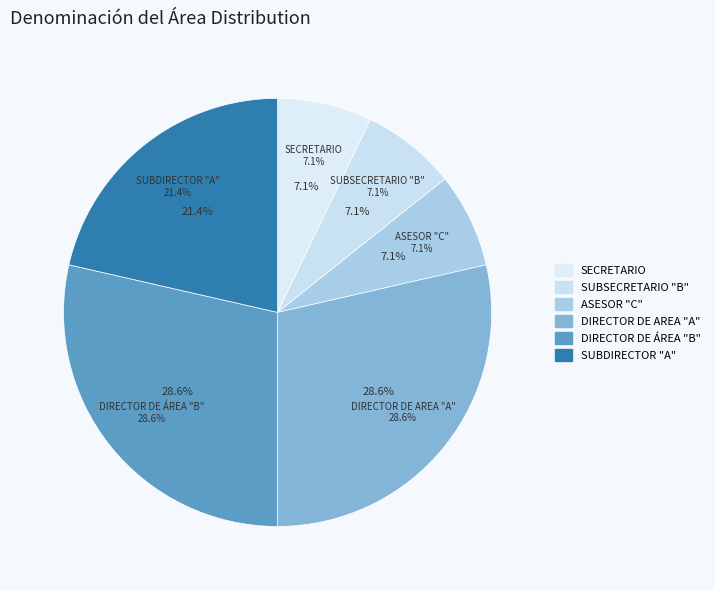

Which category has the biggest portion of the pie?

DIRECTOR DE AREA "A"